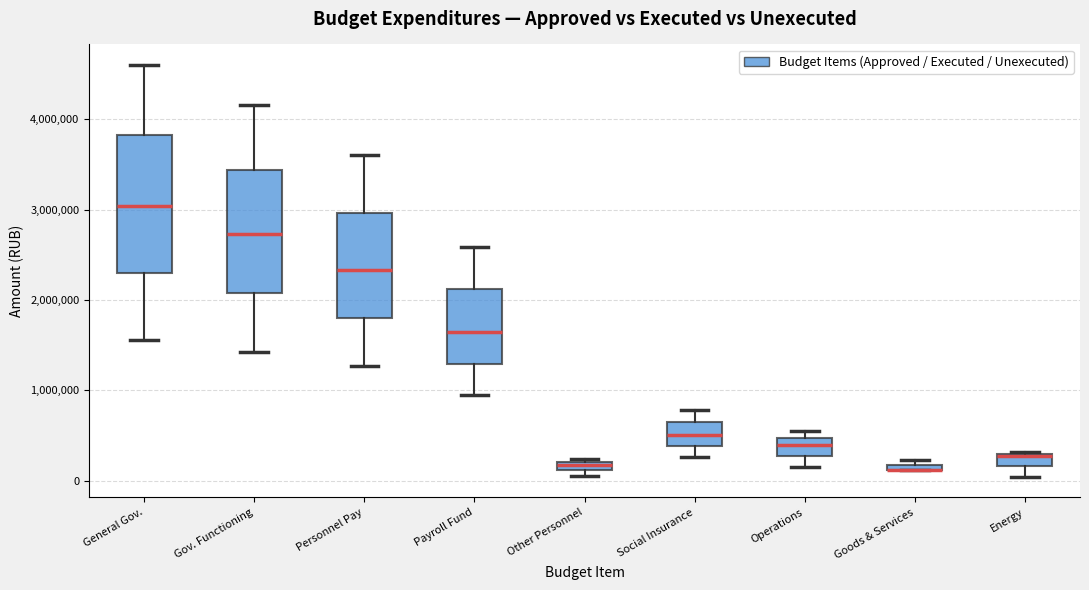

Which box is the tallest, from its lower edge to its upper edge?

General Gov.